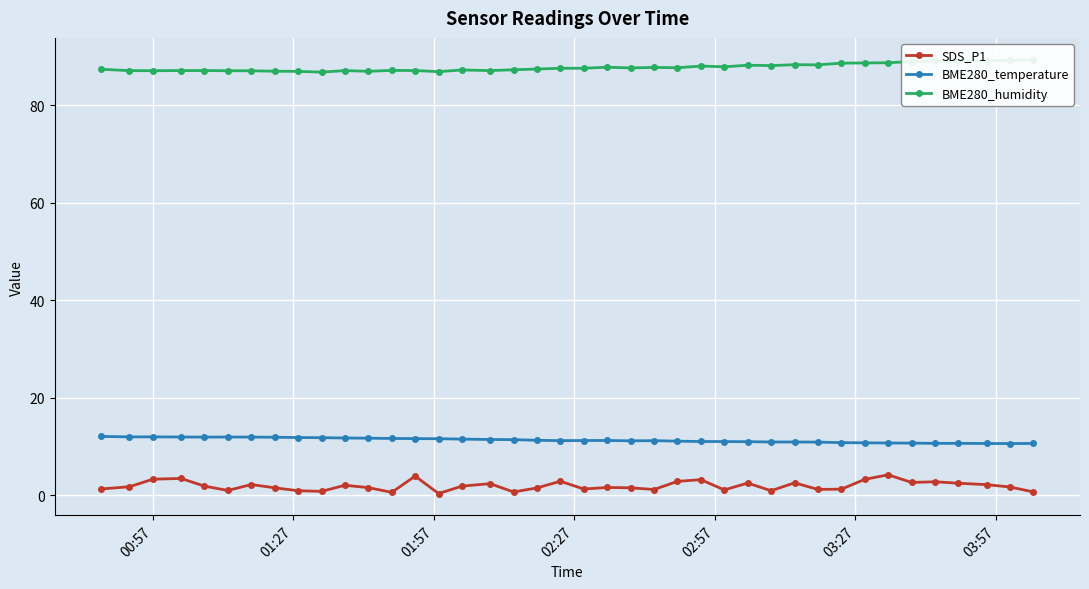

What are all the series names shown in the legend?

SDS_P1, BME280_temperature, BME280_humidity